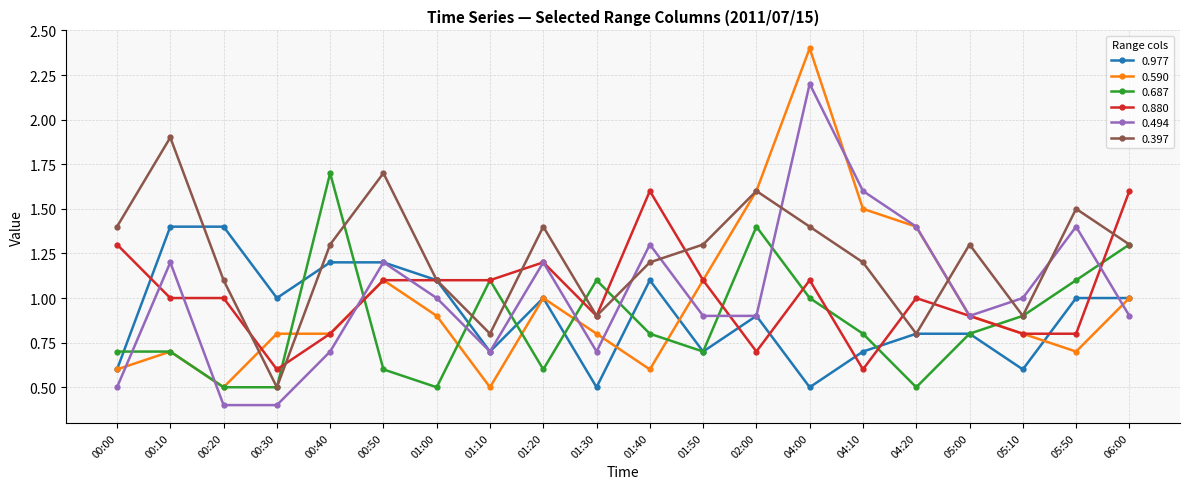

Between 00:10 and 01:30, which series saw the biggest shift?

0.397